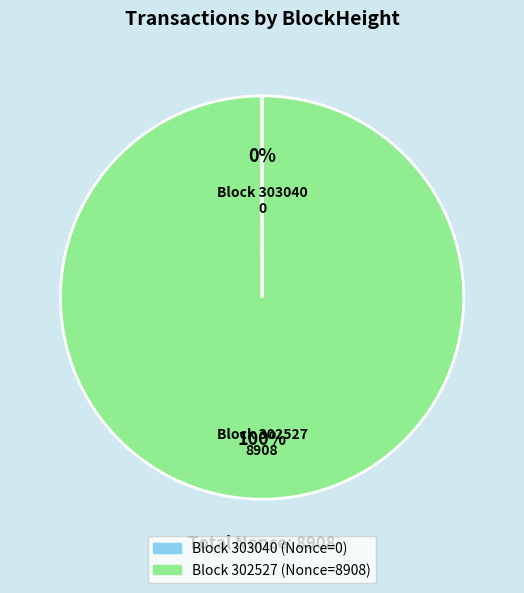

To the nearest percent, what is the average slice percentage?

50%